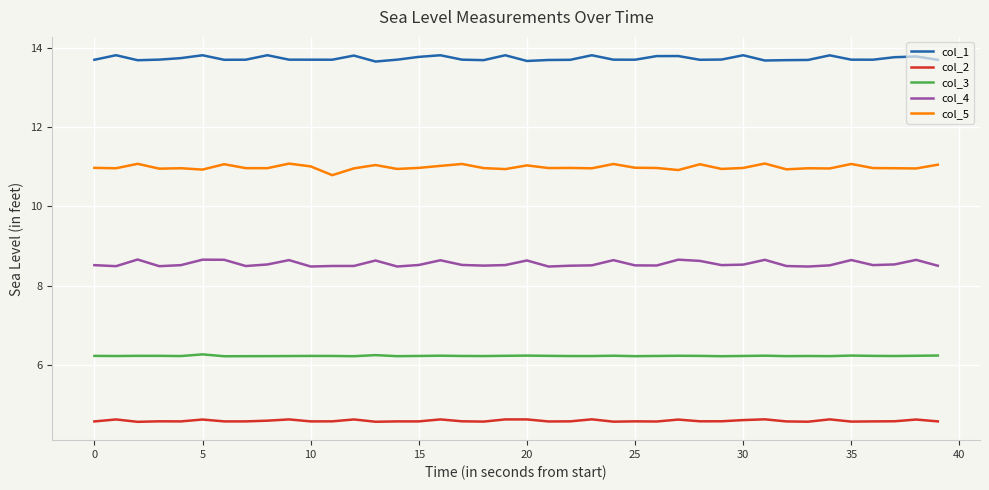

What are all the series names shown in the legend?

col_1, col_2, col_3, col_4, col_5